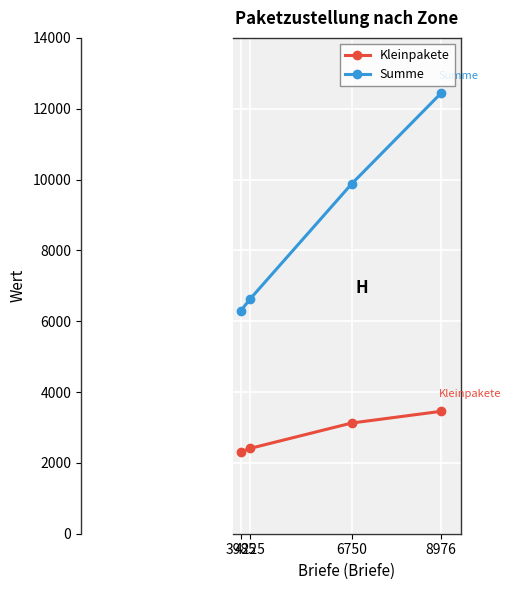

Read the Summe value at 8976, to the nearest 10.

12430